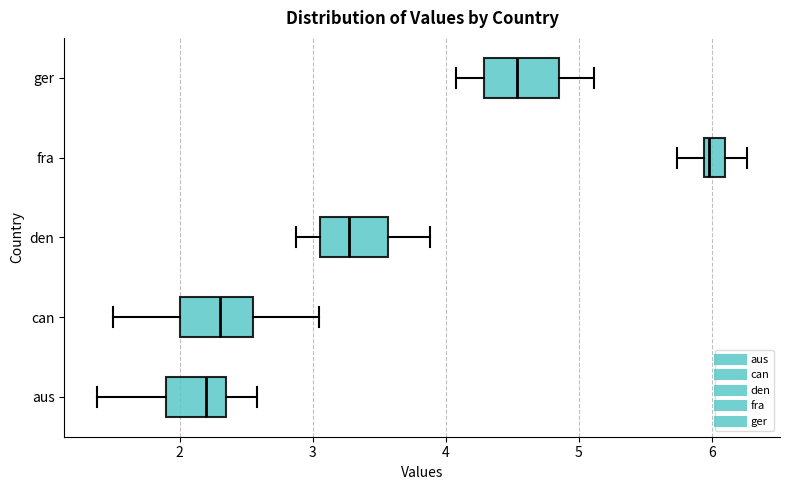

Reading bottom to top, read every box against the x-axis: the position of its median line, the range the box covers, and the ends of its whiskers. The values are not printed on the chart, so give them approximately, as read against the axis.

aus: median 2.2, box 1.9 to 2.4, whiskers 1.4 to 2.6
can: median 2.3, box 2.0 to 2.5, whiskers 1.5 to 3.0
den: median 3.3, box 3.1 to 3.6, whiskers 2.9 to 3.9
fra: median 6.0, box 5.9 to 6.1, whiskers 5.7 to 6.3
ger: median 4.5, box 4.3 to 4.9, whiskers 4.1 to 5.1